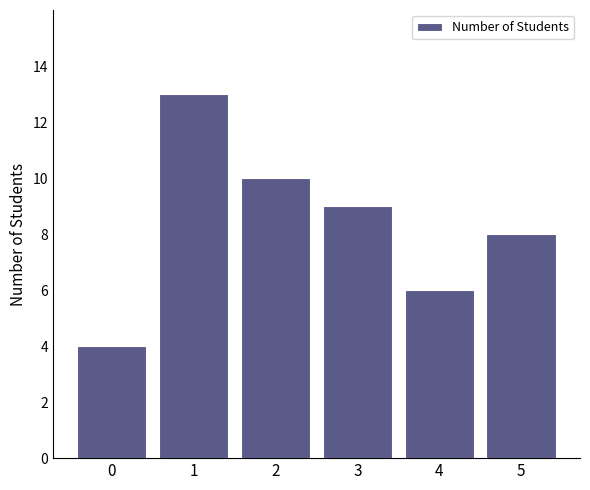

Reading right to left, transcribe all the data shown in this chart.

5=8	4=6	3=9	2=10	1=13	0=4